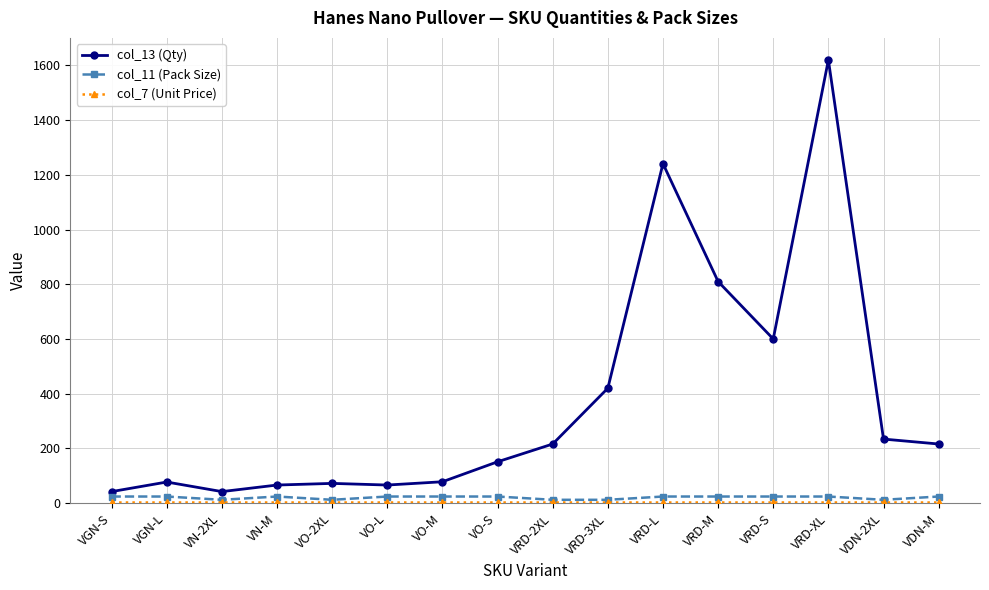

Count the number of categories in the chart.

16